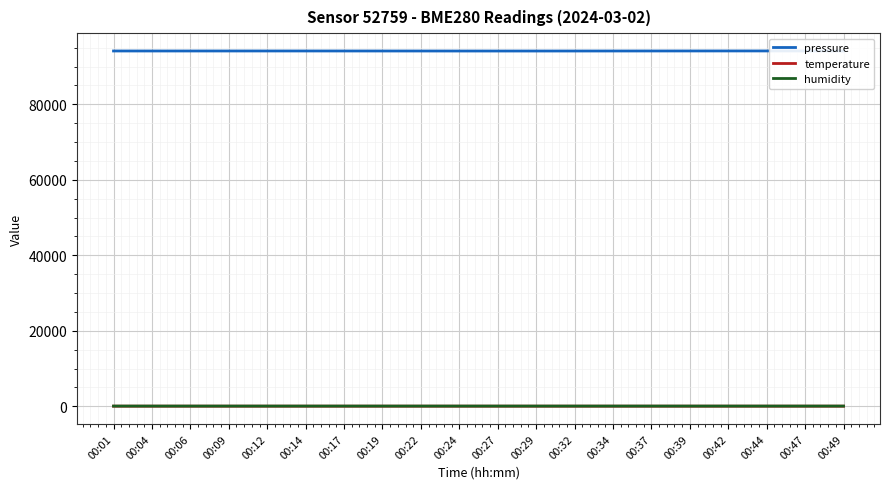

Reading left to right, transcribe all the data shown in this chart.

pressure: 00:01=94130.4	00:04=94128.4	00:06=94129.6	00:09=94130.8	00:12=94132.5	00:14=94132.3	00:17=94129.3	00:19=94126.5	00:22=94125.2	00:24=94120.6	00:27=94120.7	00:29=94120.6	00:32=94123.5	00:34=94127.4	00:37=94131.0	00:39=94135.3	00:42=94138.9	00:44=94139.2	00:47=94141.6	00:49=94138.2
temperature: 00:01=20.4	00:04=20.5	00:06=20.5	00:09=20.5	00:12=20.5	00:14=20.5	00:17=20.6	00:19=20.5	00:22=20.6	00:24=20.5	00:27=20.4	00:29=20.4	00:32=20.5	00:34=20.4	00:37=20.4	00:39=20.4	00:42=20.4	00:44=20.4	00:47=20.4	00:49=20.4
humidity: 00:01=50.9	00:04=50.7	00:06=50.8	00:09=50.7	00:12=50.8	00:14=50.8	00:17=50.6	00:19=50.7	00:22=50.6	00:24=50.8	00:27=50.9	00:29=50.9	00:32=50.8	00:34=51.0	00:37=51.1	00:39=51.0	00:42=50.9	00:44=51.0	00:47=50.9	00:49=51.0